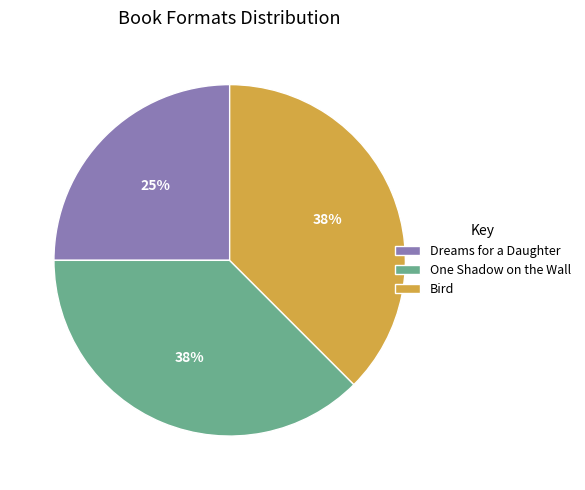

What percentage is the Dreams for a Daughter slice, to the nearest percent?

25%